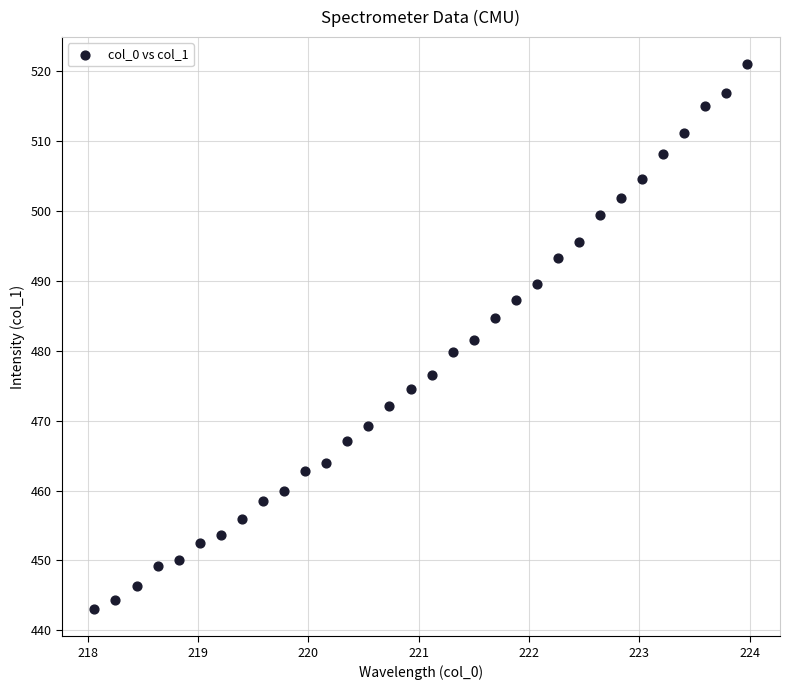

What is the range of X values (max minus min)?

5.9